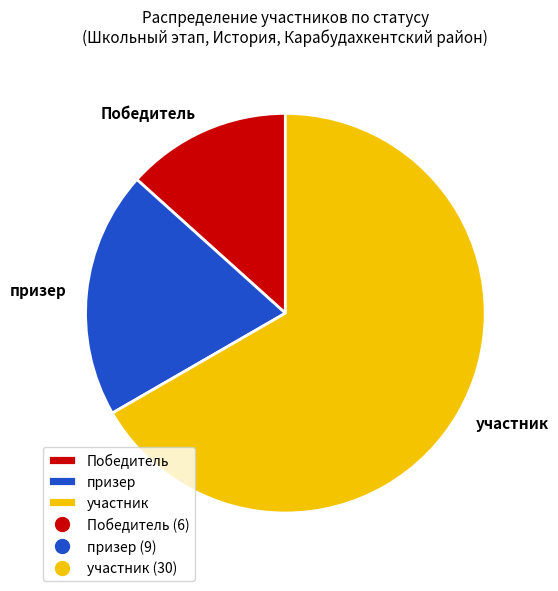

How many segments does this pie chart have?

3